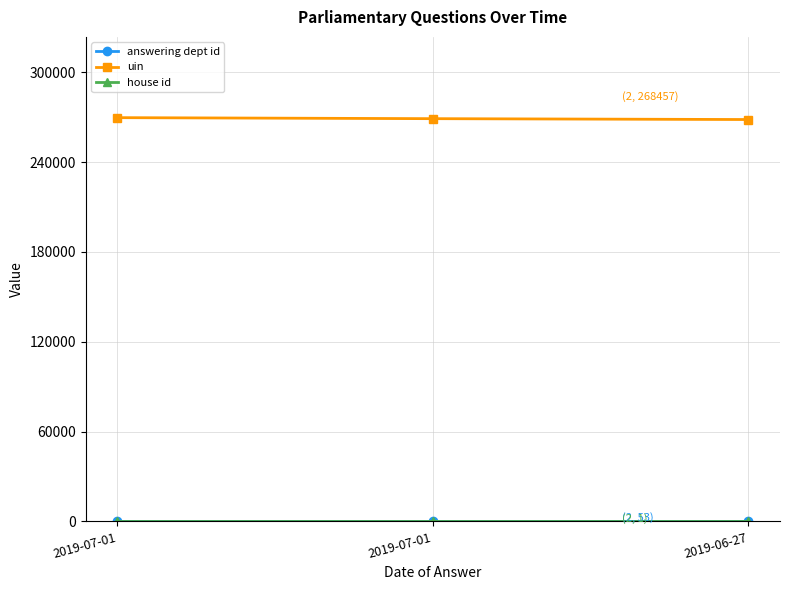

Is it true that house id equals 0 at 2019-06-27?

False